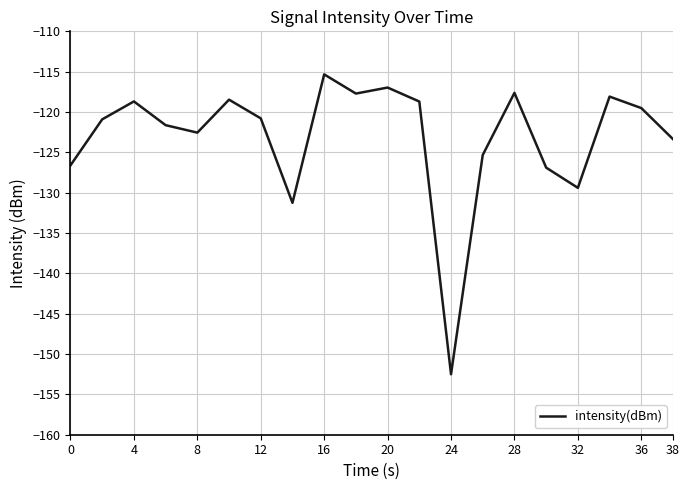

What is the greatest value displayed?

-115.3